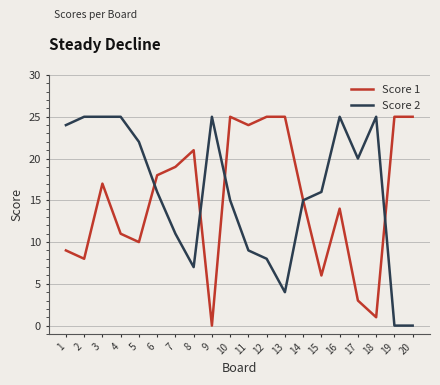

At 19, list the series in order from largest to smallest.

Score 1, Score 2